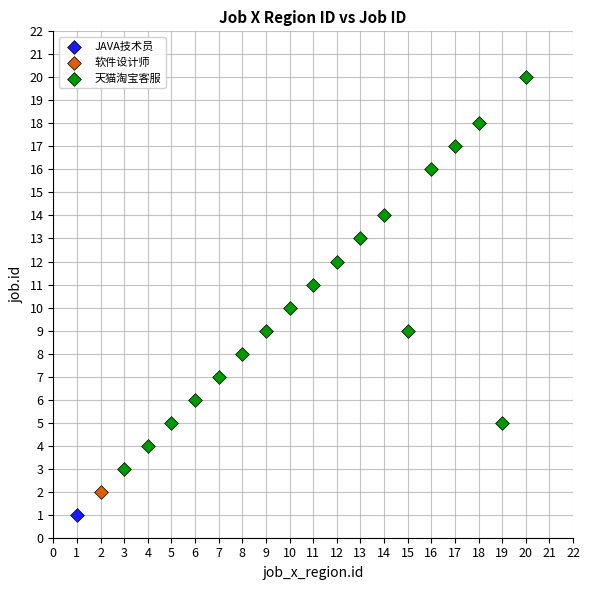

What are all the series names shown in the legend?

JAVA技术员, 软件设计师, 天猫淘宝客服